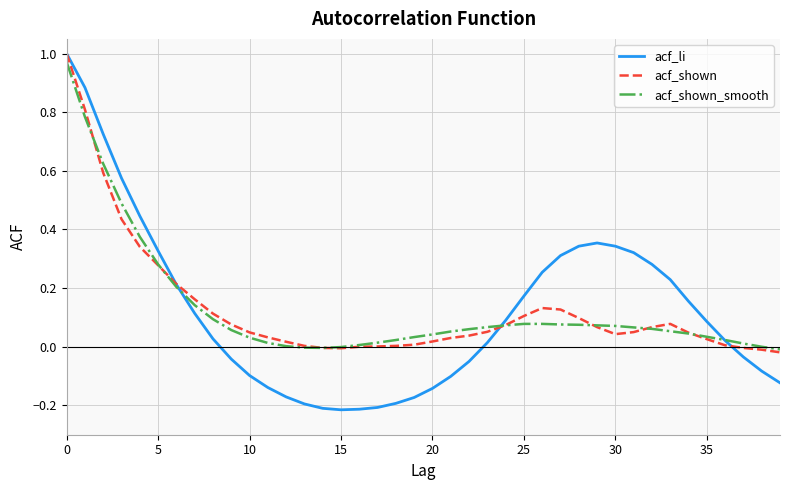

Which series has the widest spread of values?

acf_li